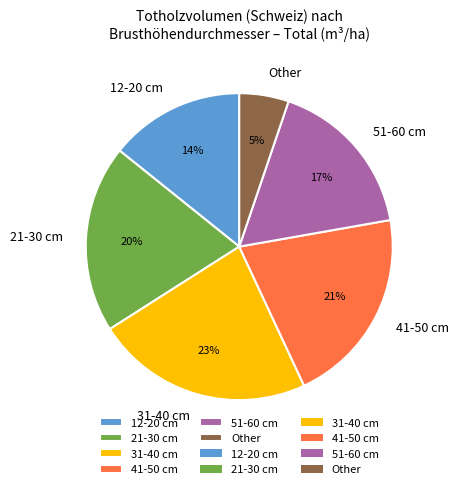

How many segments does this pie chart have?

6